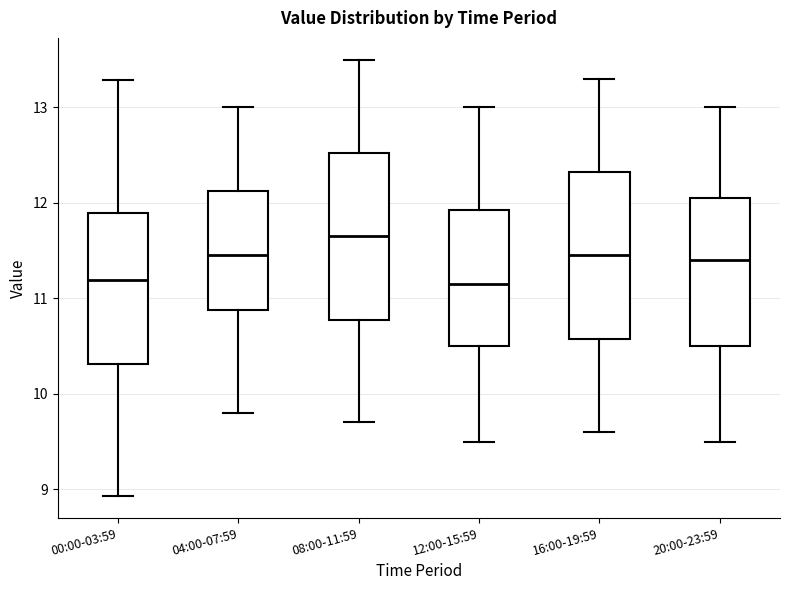

Reading left to right, transcribe this box plot: for each box, give where its median line is, the range the box spans, and where its two whiskers end, as read against the y-axis. The values are not printed on the chart, so give them approximately, as read against the axis.

00:00-03:59: median 11.2, box 10.3 to 11.9, whiskers 8.9 to 13.3
04:00-07:59: median 11.5, box 10.9 to 12.1, whiskers 9.8 to 13.0
08:00-11:59: median 11.7, box 10.8 to 12.5, whiskers 9.7 to 13.5
12:00-15:59: median 11.2, box 10.5 to 11.9, whiskers 9.5 to 13.0
16:00-19:59: median 11.5, box 10.6 to 12.3, whiskers 9.6 to 13.3
20:00-23:59: median 11.4, box 10.5 to 12.1, whiskers 9.5 to 13.0